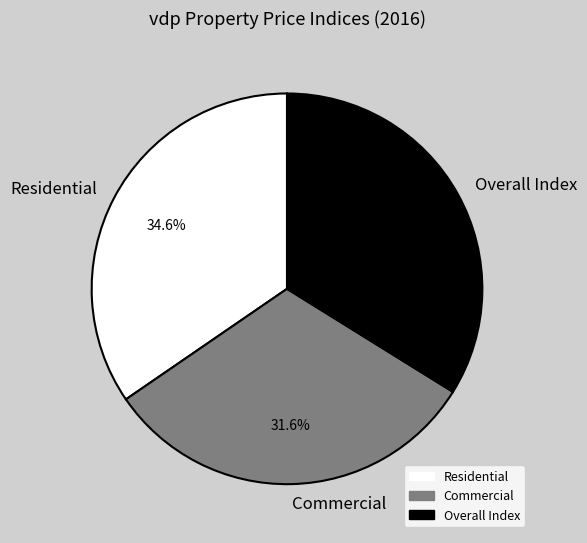

Between Residential and Commercial, which is larger?

Residential